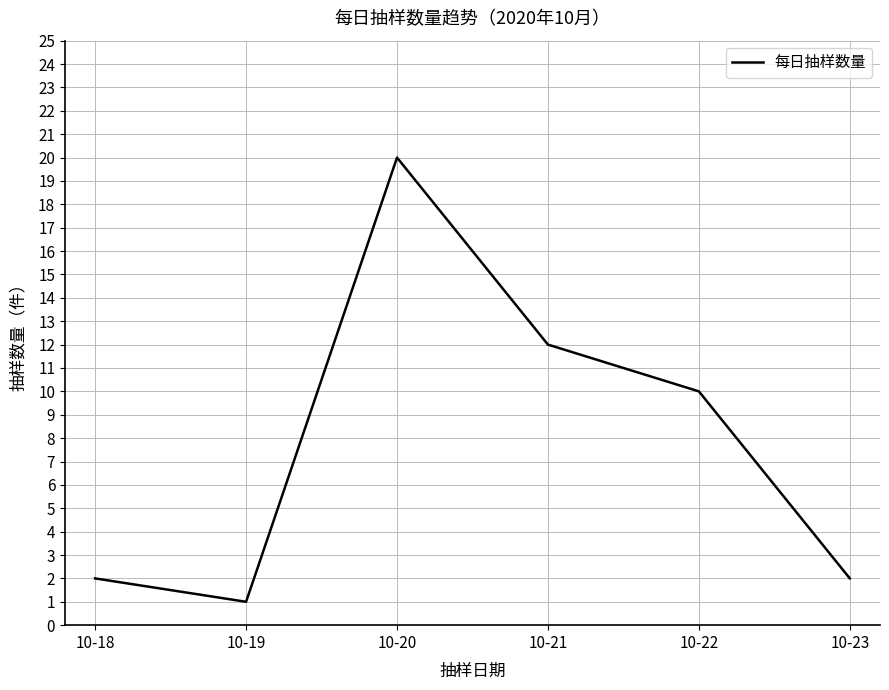

What is the greatest value displayed?

20